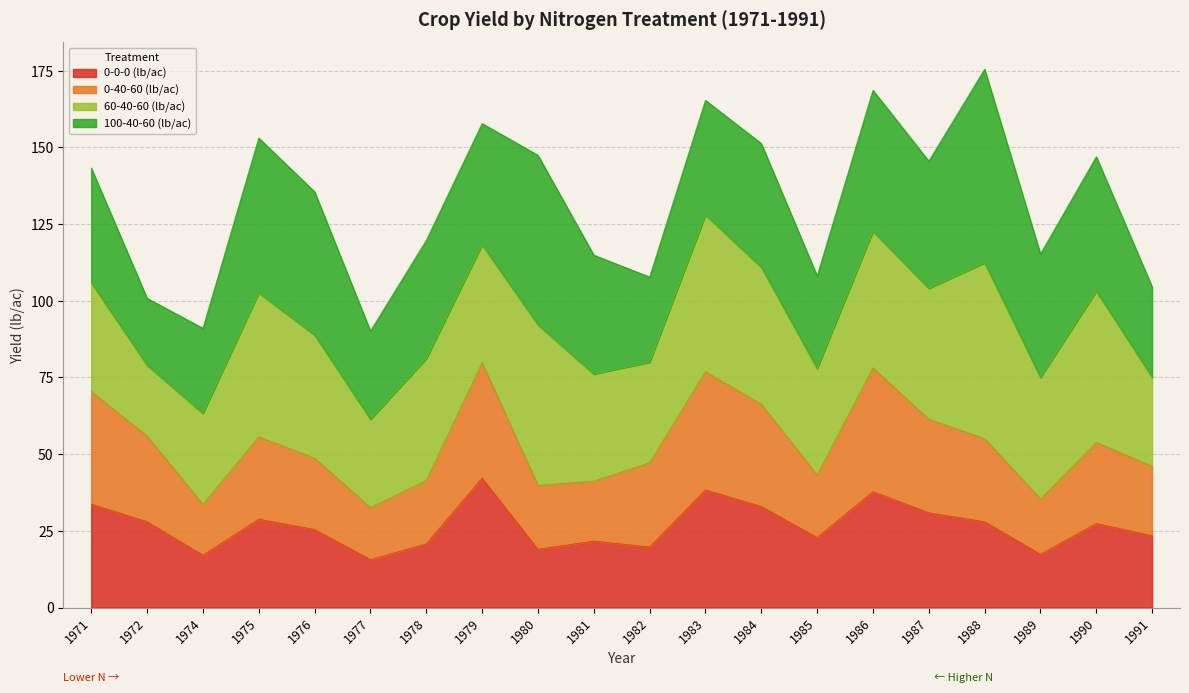

Rank the categories by 0-0-0 (lb/ac) value from lowest to highest.

1977, 1974, 1989, 1980, 1982, 1978, 1981, 1985, 1991, 1976, 1990, 1972, 1988, 1975, 1987, 1984, 1971, 1986, 1983, 1979